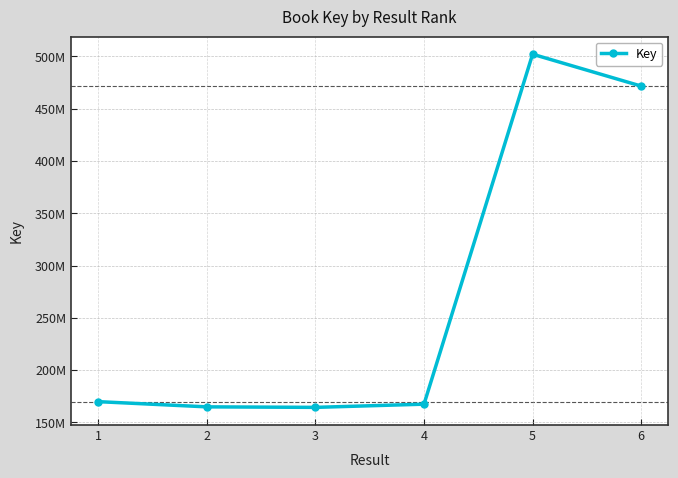

At which category does the data reach its first local valley?

3